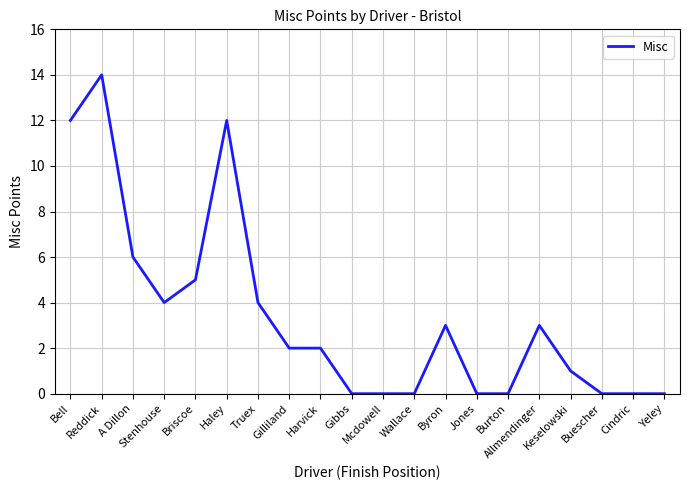

What is the greatest value displayed?

14